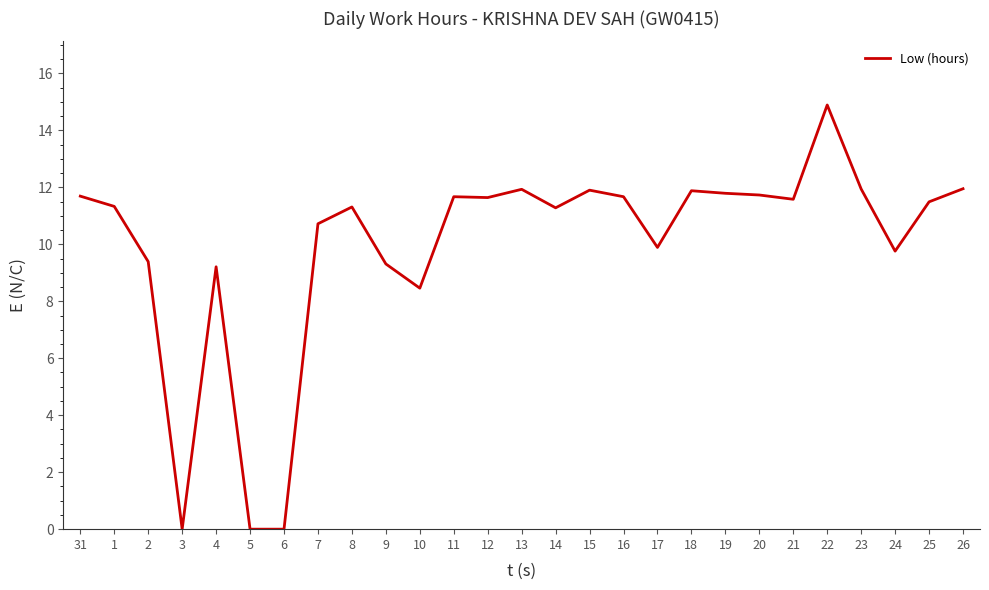

At which category does the chart reach its peak across all series?

22